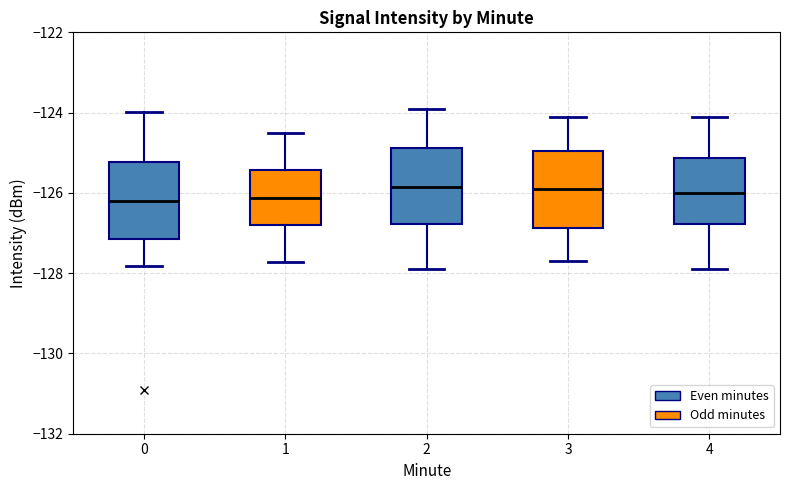

Reading left to right, transcribe this box plot: for each box, give where its median line is, the range the box spans, and where its two whiskers end, as read against the y-axis. The values are not printed on the chart, so give them approximately, as read against the axis.

0: median -126.2, box -127.2 to -125.2, whiskers -127.8 to -124.0
1: median -126.2, box -126.8 to -125.4, whiskers -127.8 to -124.4
2: median -125.8, box -126.8 to -124.8, whiskers -127.8 to -123.8
3: median -125.8, box -126.8 to -125.0, whiskers -127.6 to -124.0
4: median -126.0, box -126.8 to -125.2, whiskers -127.8 to -124.0